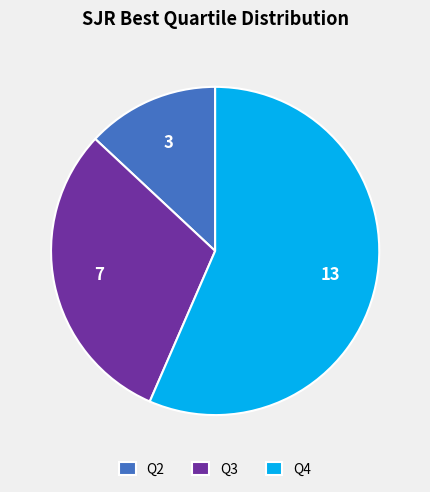

Combined, do Q2 and Q4 account for over 50%?

Yes